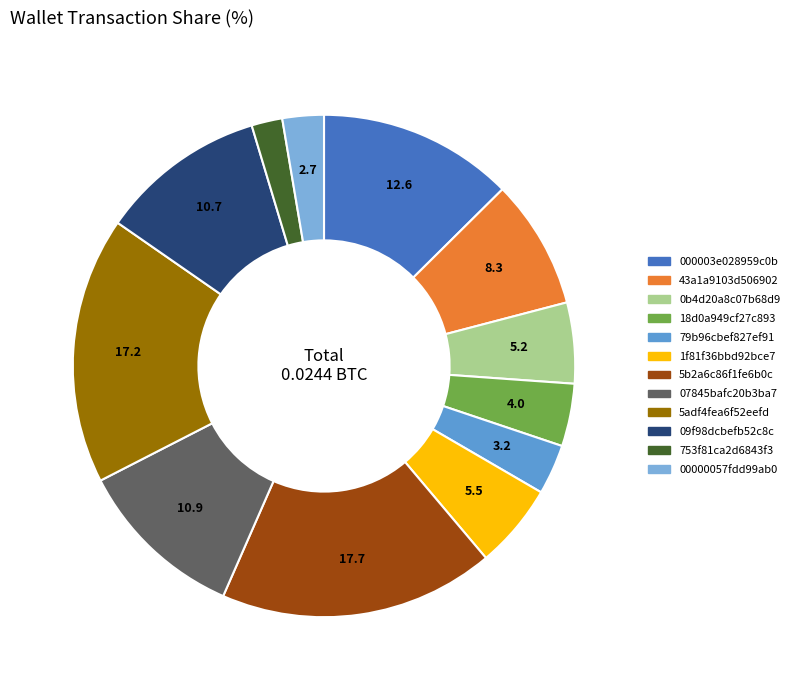

The 0b4d20a8c07b68d9 slice represents 5% of the pie. True or false?

True